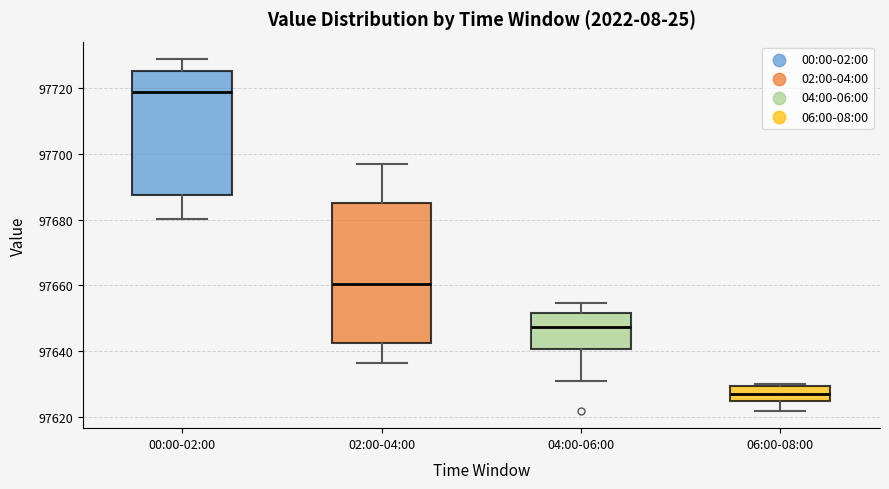

Which box is the tallest, from its lower edge to its upper edge?

02:00-04:00